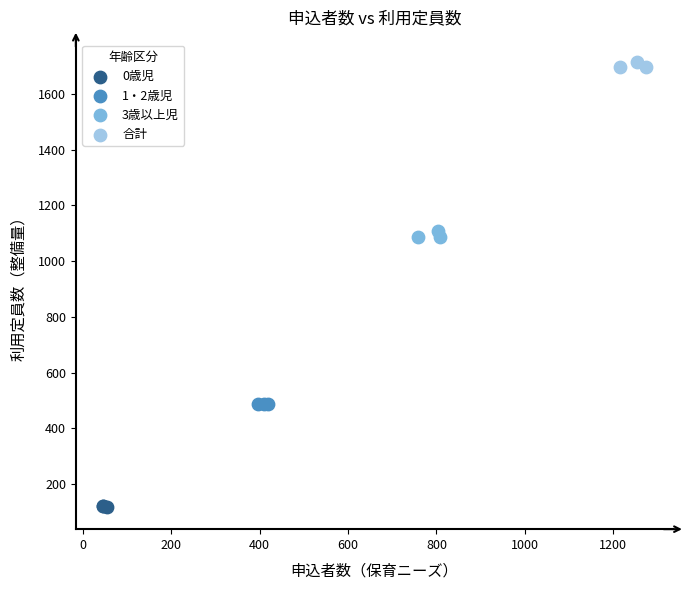

Which series contains the highest Y value?

合計